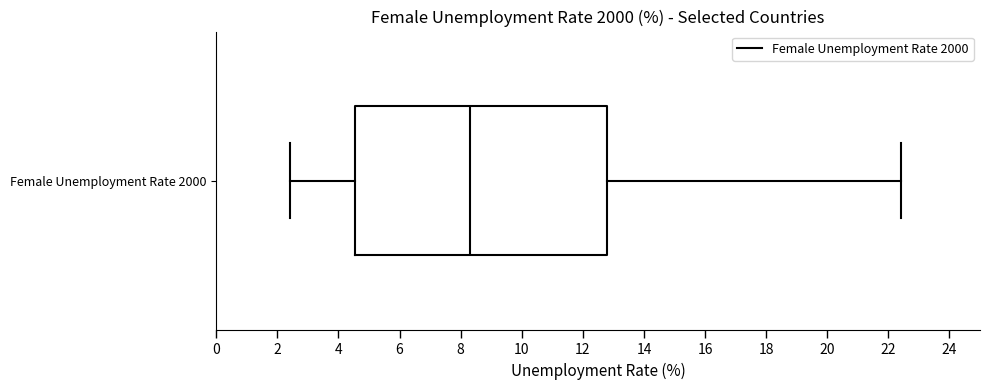

Read this box plot against the x-axis: the position of the median line, the range covered by the box, and the ends of both whiskers. The values are not printed on the chart, so give them approximately, as read against the axis.

median 8.4, box 4.6 to 12.8, whiskers 2.4 to 22.4